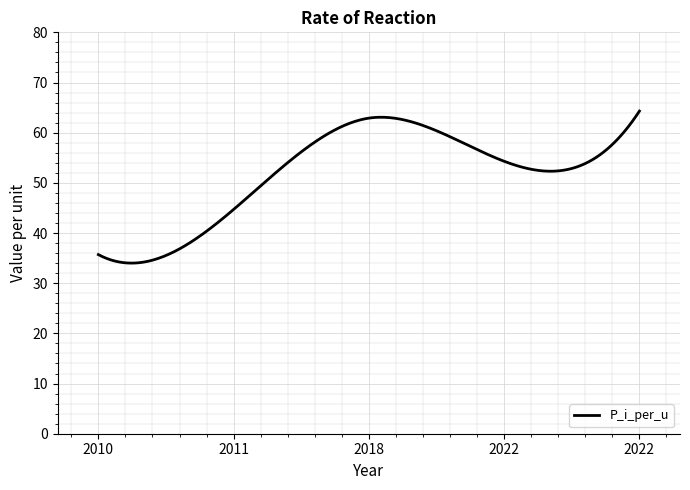

What is the minimum value shown in the chart?

34.0